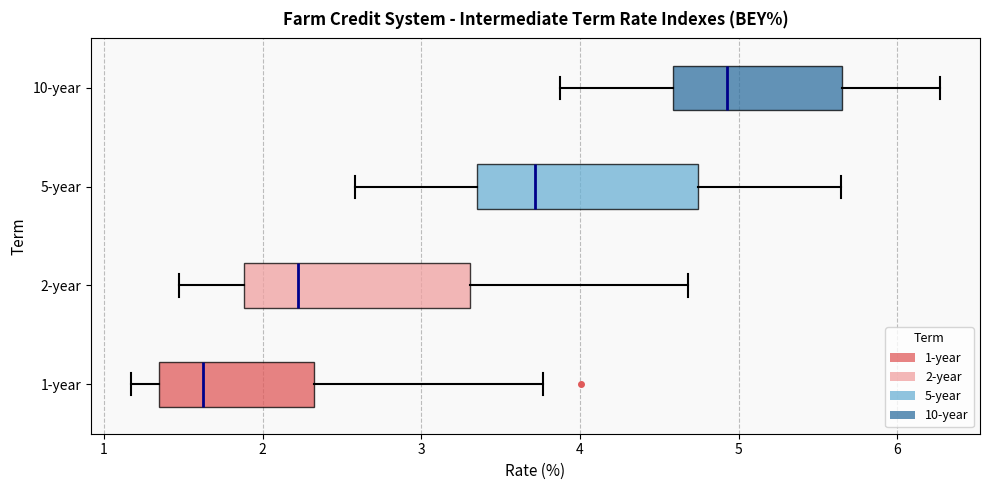

Where is the left edge of the box for 10-year on the x-axis? The values are not printed on the chart, so give them approximately, as read against the axis.

4.6